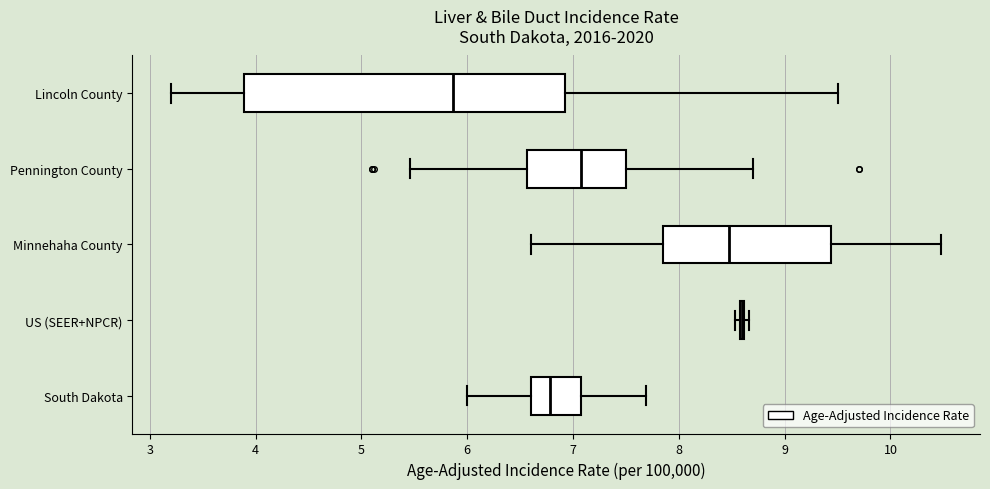

Reading bottom to top, read every box against the x-axis: the position of its median line, the range the box covers, and the ends of its whiskers. The values are not printed on the chart, so give them approximately, as read against the axis.

South Dakota: median 6.8, box 6.6 to 7.1, whiskers 6.0 to 7.7
US (SEER+NPCR): box collapsed to a line at 8.6, whiskers 8.5 to 8.7
Minnehaha County: median 8.5, box 7.8 to 9.4, whiskers 6.6 to 10.5
Pennington County: median 7.1, box 6.6 to 7.5, whiskers 5.5 to 8.7
Lincoln County: median 5.9, box 3.9 to 6.9, whiskers 3.2 to 9.5